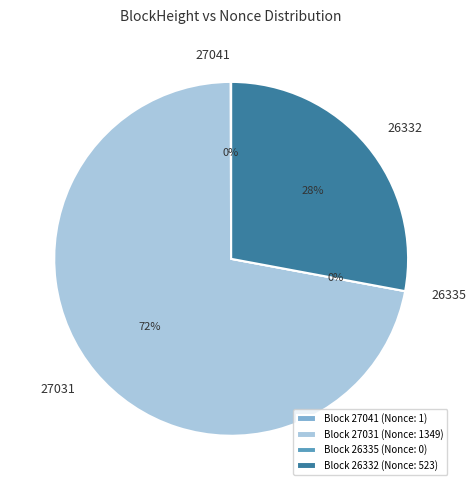

Is the sum of 26332 and 27031 greater than half?

Yes